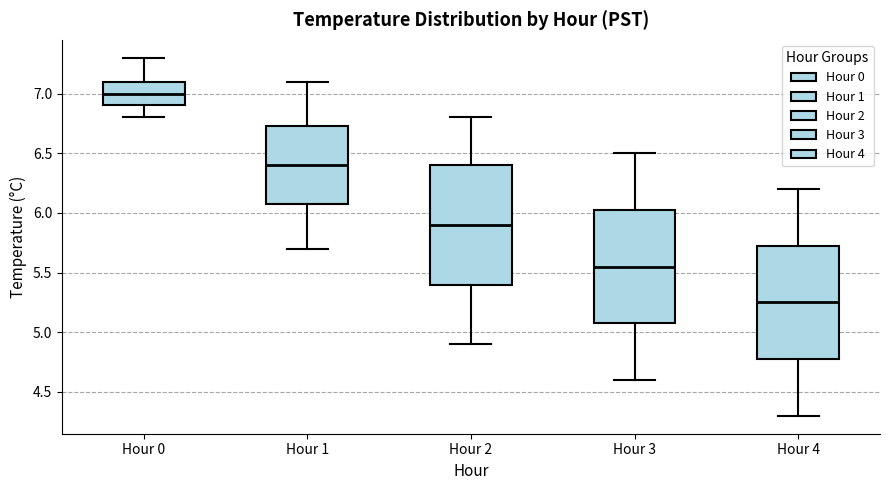

Reading left to right, transcribe this box plot: for each box, give where its median line is, the range the box spans, and where its two whiskers end, as read against the y-axis. The values are not printed on the chart, so give them approximately, as read against the axis.

Hour 0: median 7.00, box 6.90 to 7.10, whiskers 6.80 to 7.30
Hour 1: median 6.40, box 6.10 to 6.75, whiskers 5.70 to 7.10
Hour 2: median 5.90, box 5.40 to 6.40, whiskers 4.90 to 6.80
Hour 3: median 5.55, box 5.10 to 6.05, whiskers 4.60 to 6.50
Hour 4: median 5.25, box 4.80 to 5.75, whiskers 4.30 to 6.20